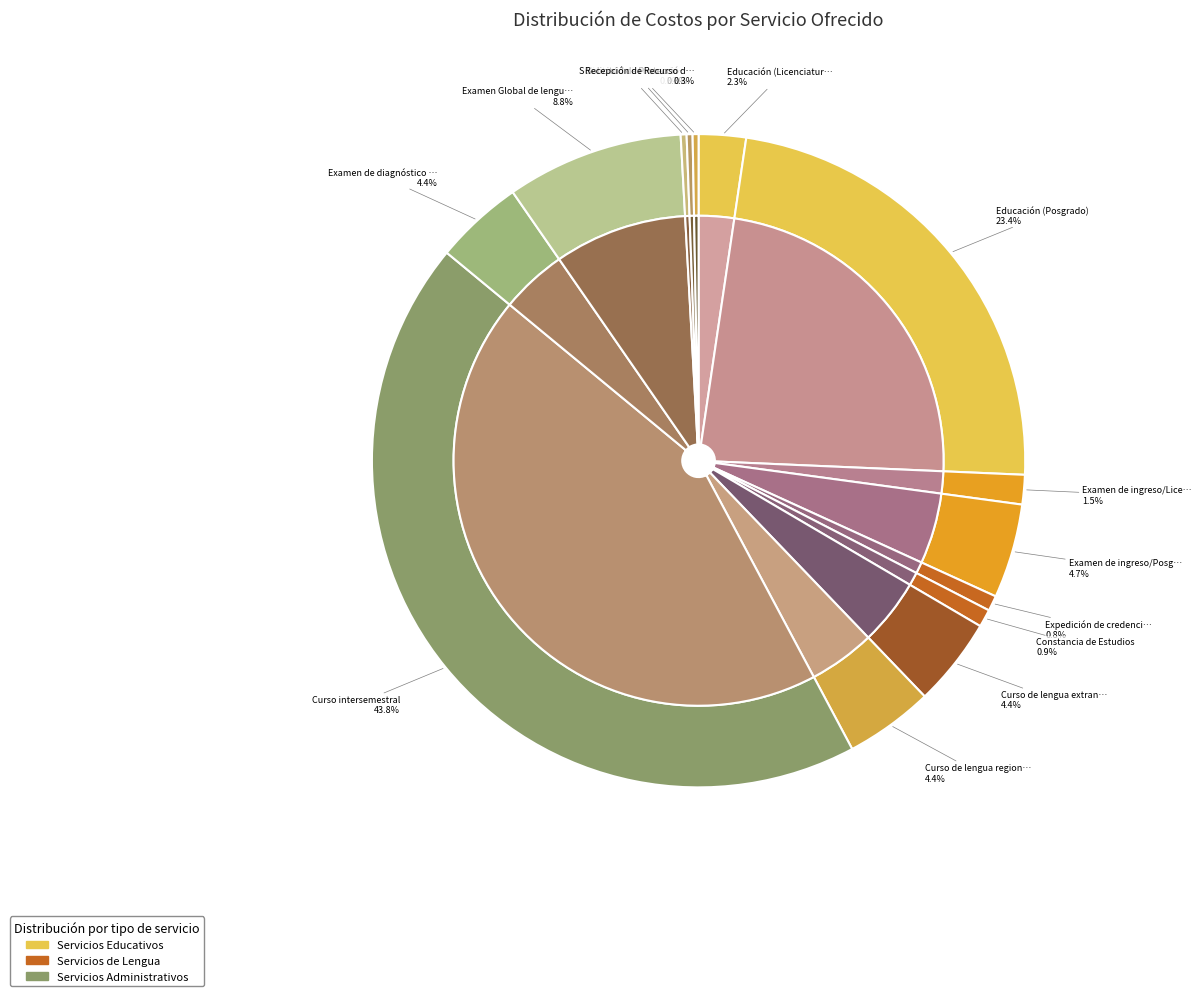

Is it true that Recepción de Recurso de Revisión is 1% of the pie?

False